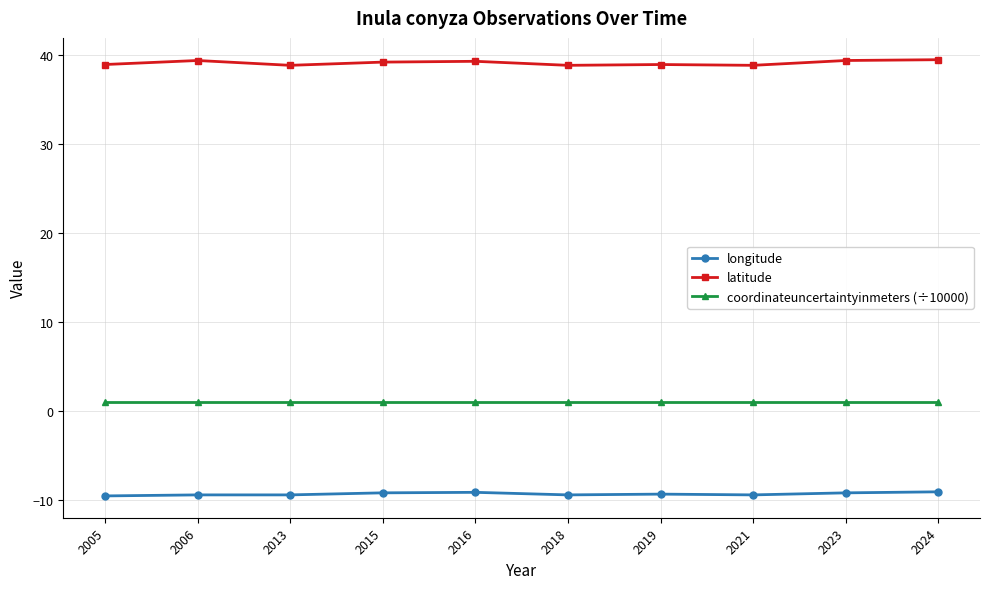

Rank the series by their maximum value, from lowest to highest.

longitude, coordinateuncertaintyinmeters (÷10000), latitude